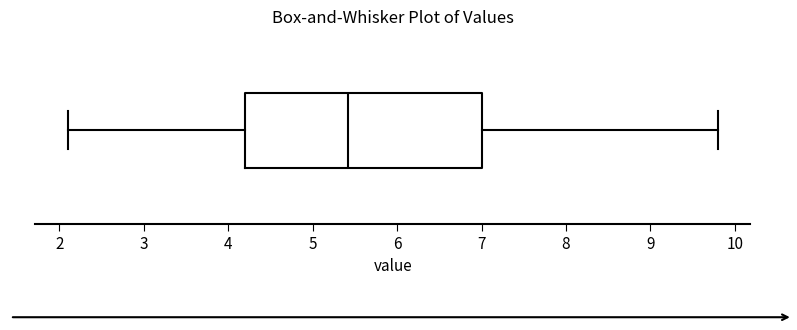

Where does the right whisker of the box end on the x-axis? The values are not printed on the chart, so give them approximately, as read against the axis.

9.8